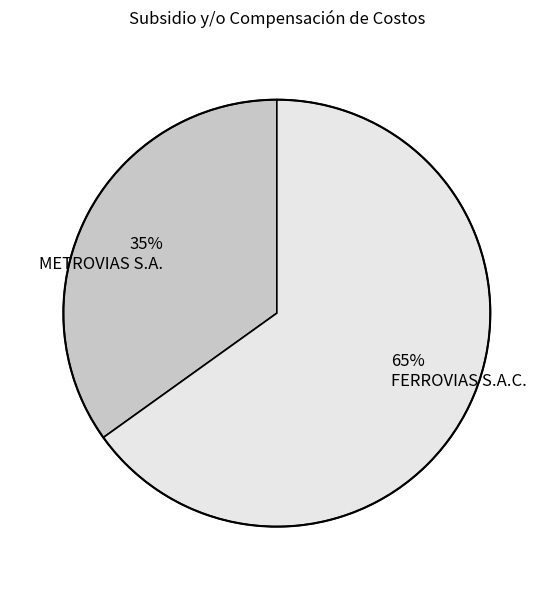

Do METROVIAS S.A. and FERROVIAS S.A.C. together represent more than half of the pie?

Yes